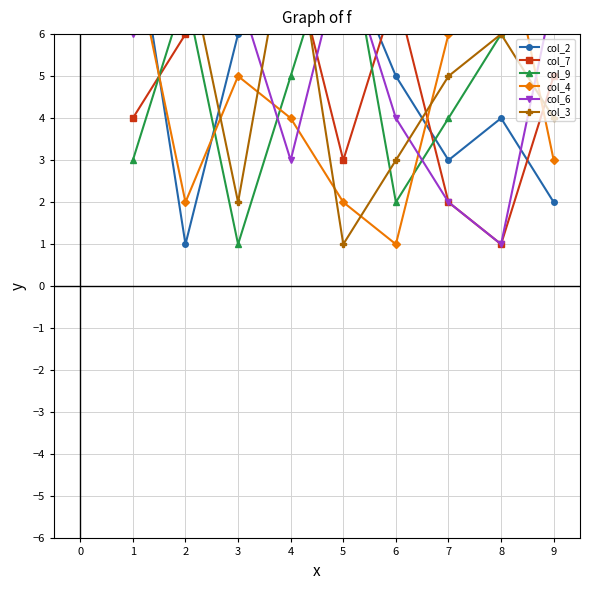

How many interior local peaks does the col_2 series have?

2